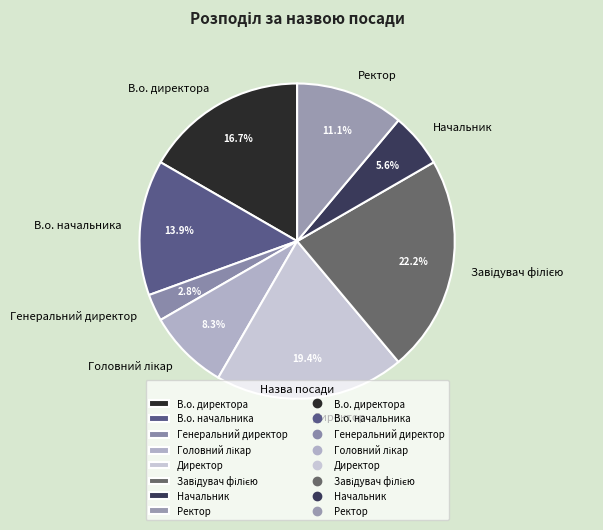

Which has a higher value, В.о. директора or Ректор?

В.о. директора